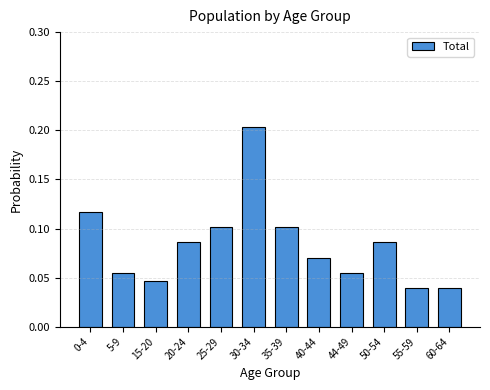

The chart shows a value of 0.0 at 5-9. True or false?

False